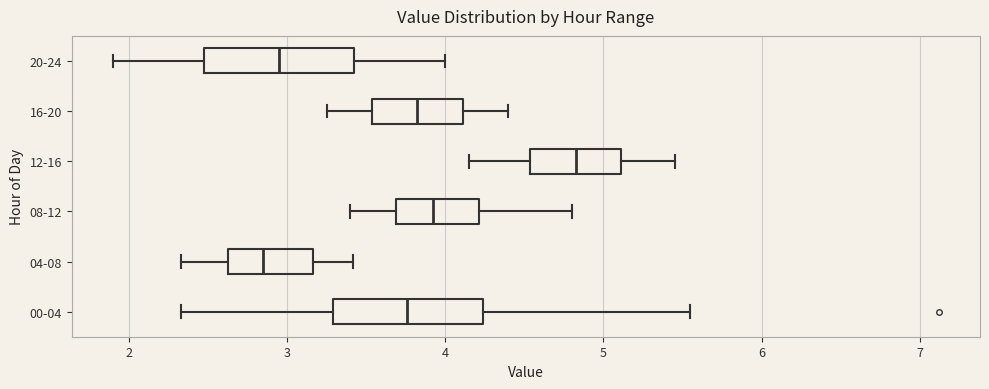

Which box has the furthest to the right median line?

12-16